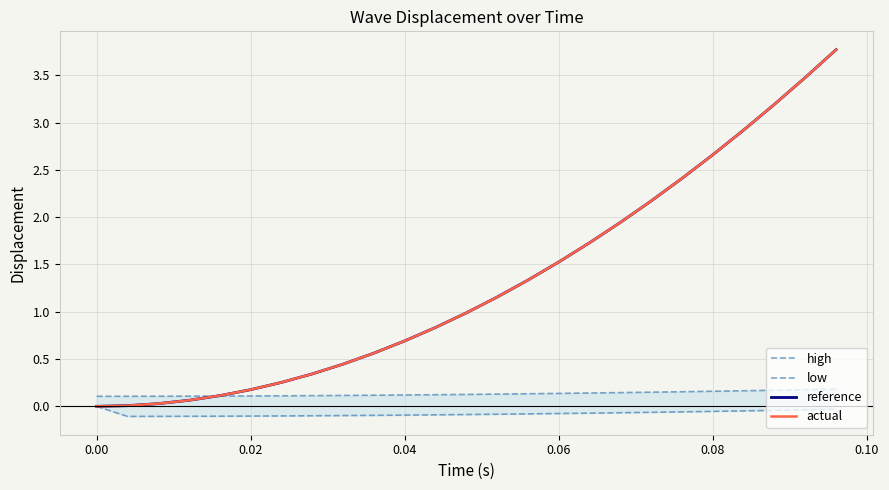

True or false: low has more than 0 interior local peaks.

False